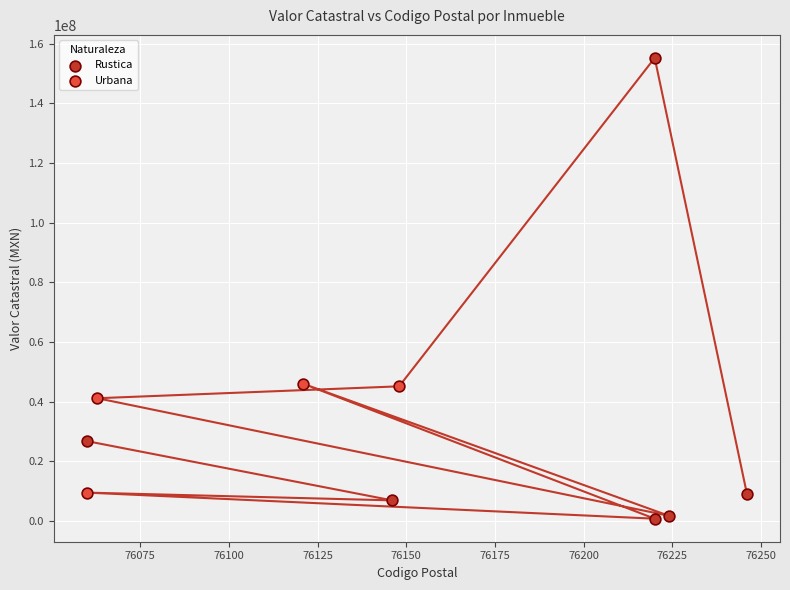

Which series reaches the maximum Y coordinate?

Rustica